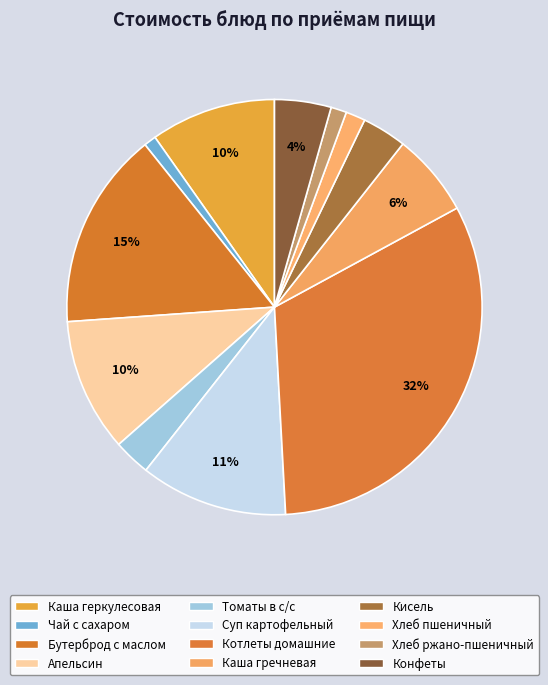

How many segments does this pie chart have?

12